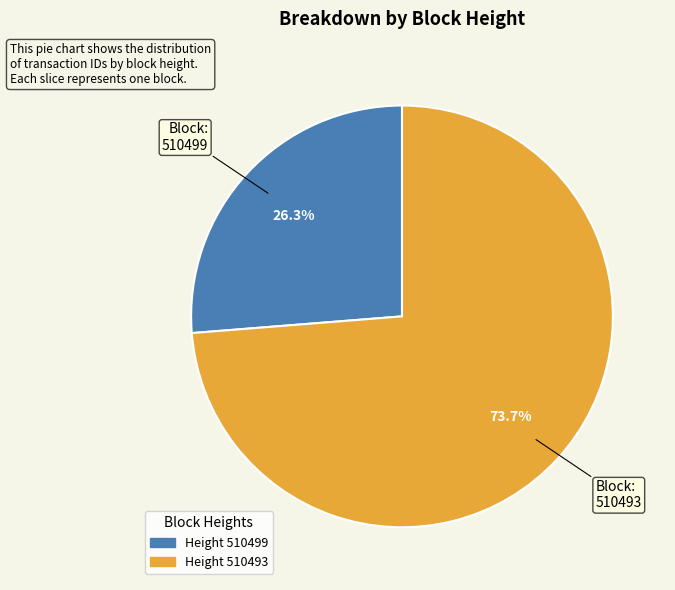

Is there a majority slice in this chart?

Yes